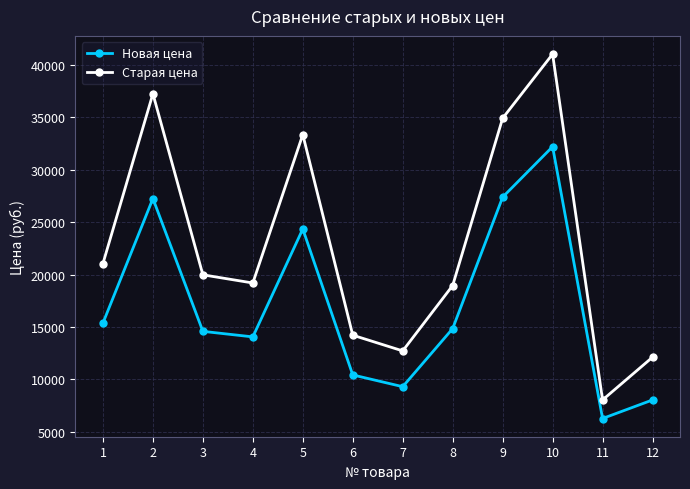

How many interior local valleys does the Старая цена series have?

3